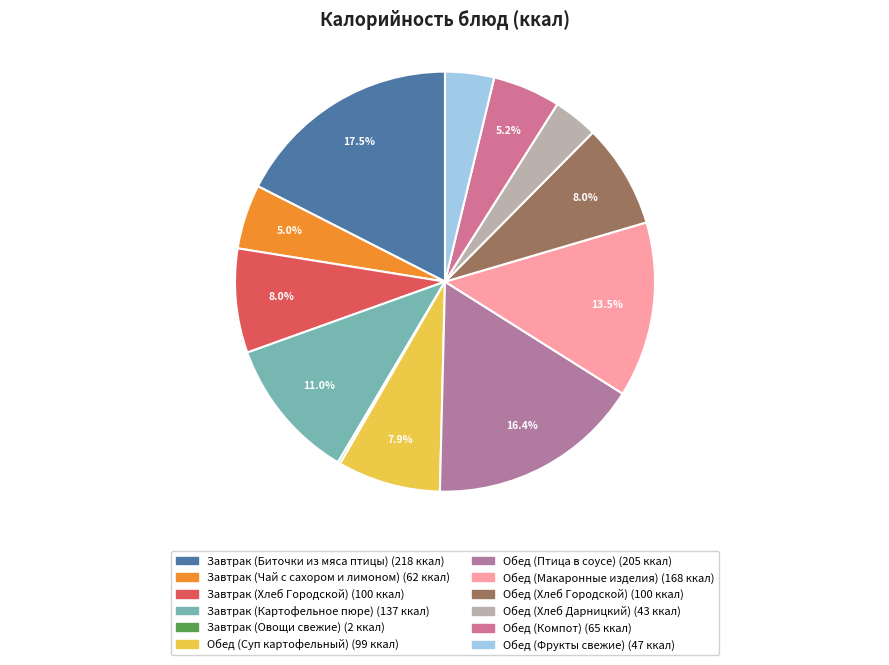

How many segments does this pie chart have?

12